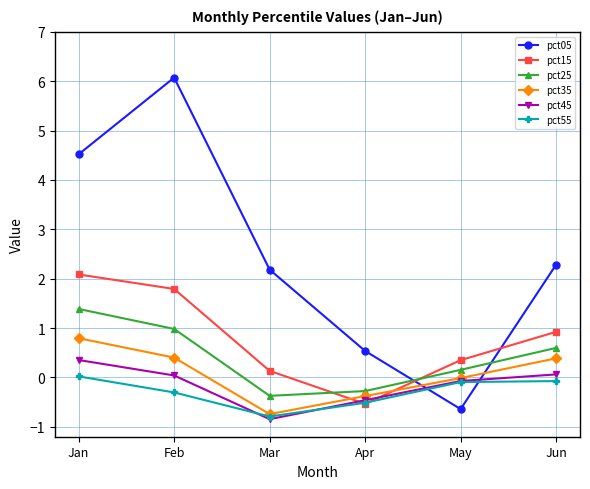

Which series has the largest total across all categories?

pct05